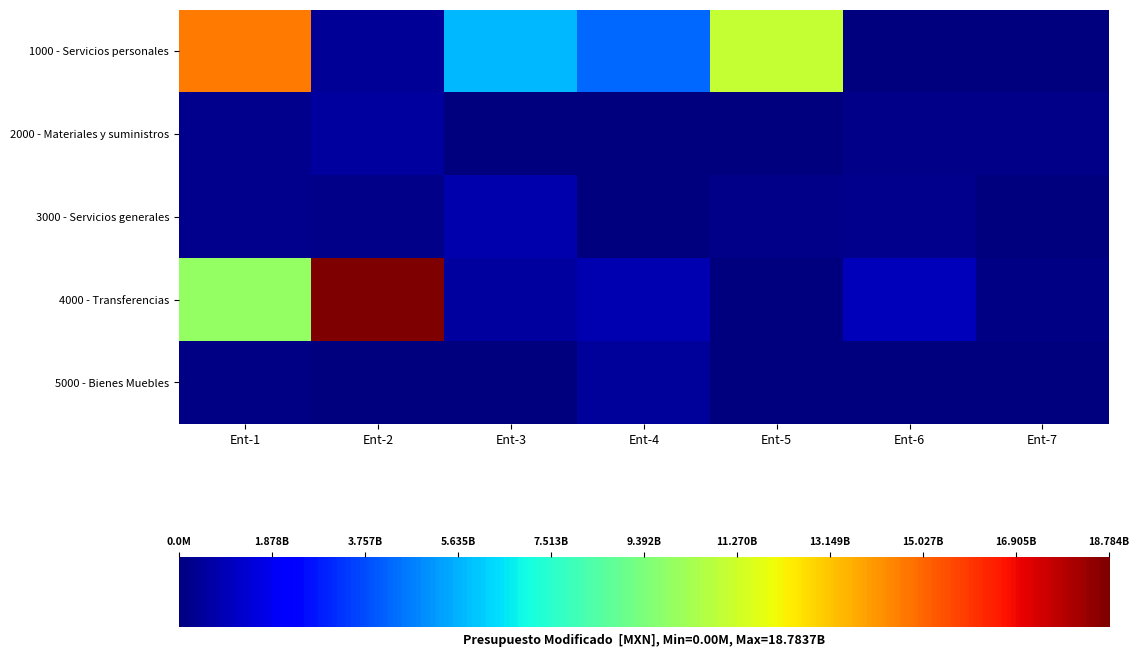

Which category has the highest value in the 5000 - Bienes Muebles series?

Ent-4